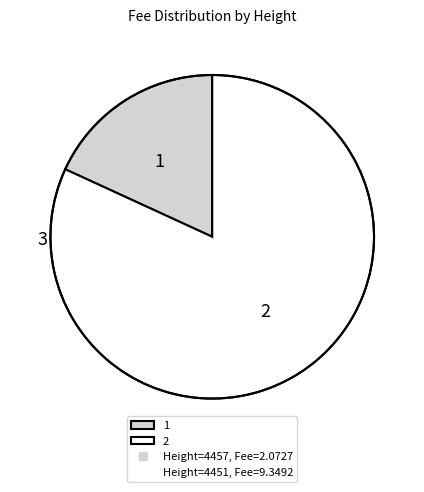

Which category accounts for the majority?

2